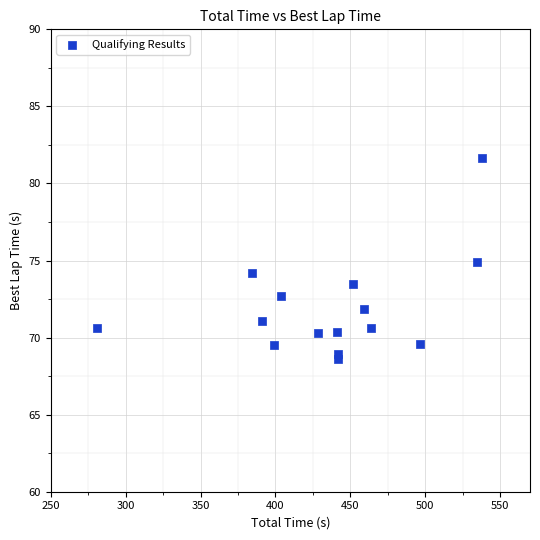

What is the range of Y values (max minus min)?

13.0